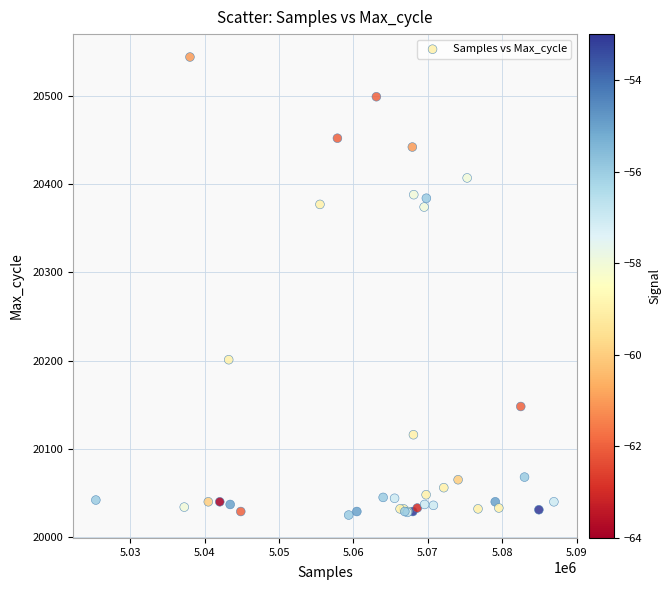

What Y value in the scatter plot is closest to 20284?

20201